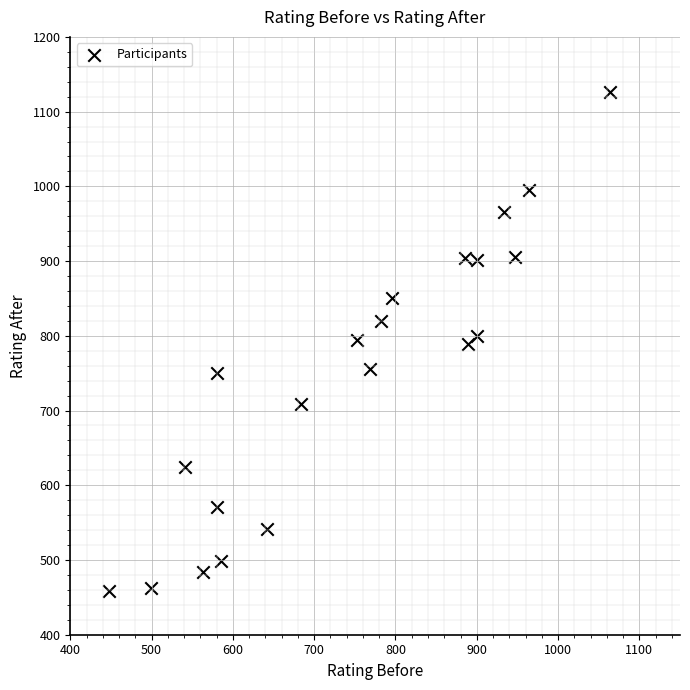

What is the range of Y values (max minus min)?

667